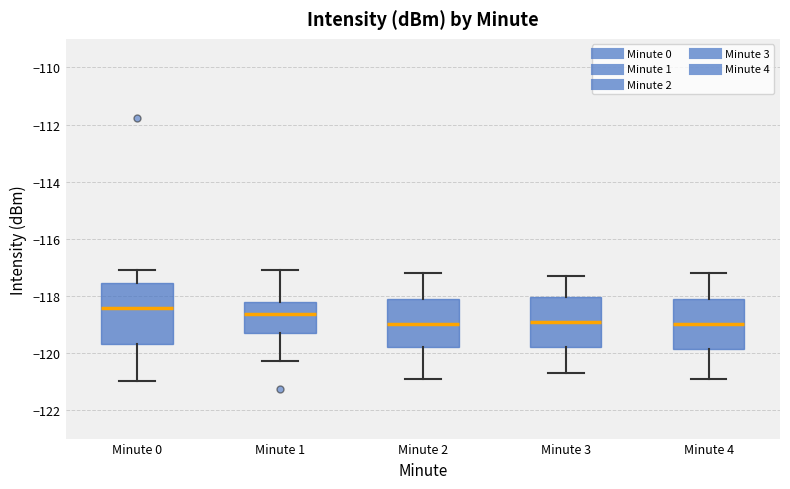

Where is the lower edge of the box for Minute 4 on the y-axis? The values are not printed on the chart, so give them approximately, as read against the axis.

-119.8